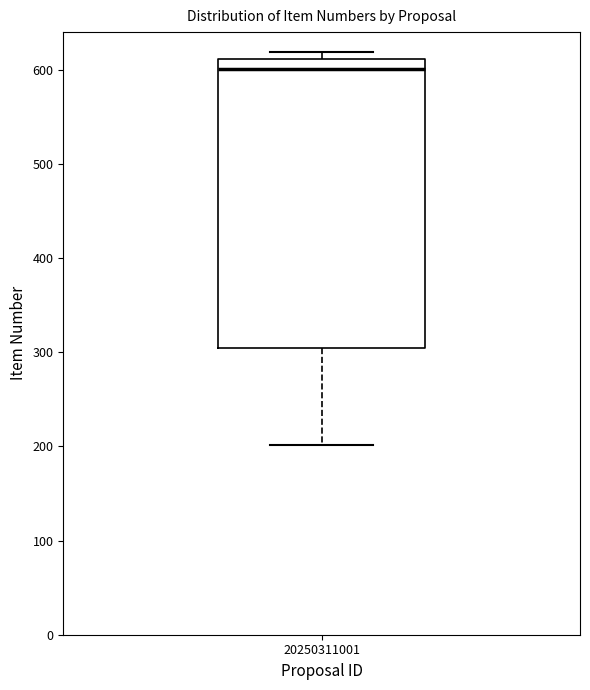

Read this box plot against the y-axis: the position of the median line, the range covered by the box, and the ends of both whiskers. The values are not printed on the chart, so give them approximately, as read against the axis.

median 600, box 310 to 610, whiskers 200 to 620